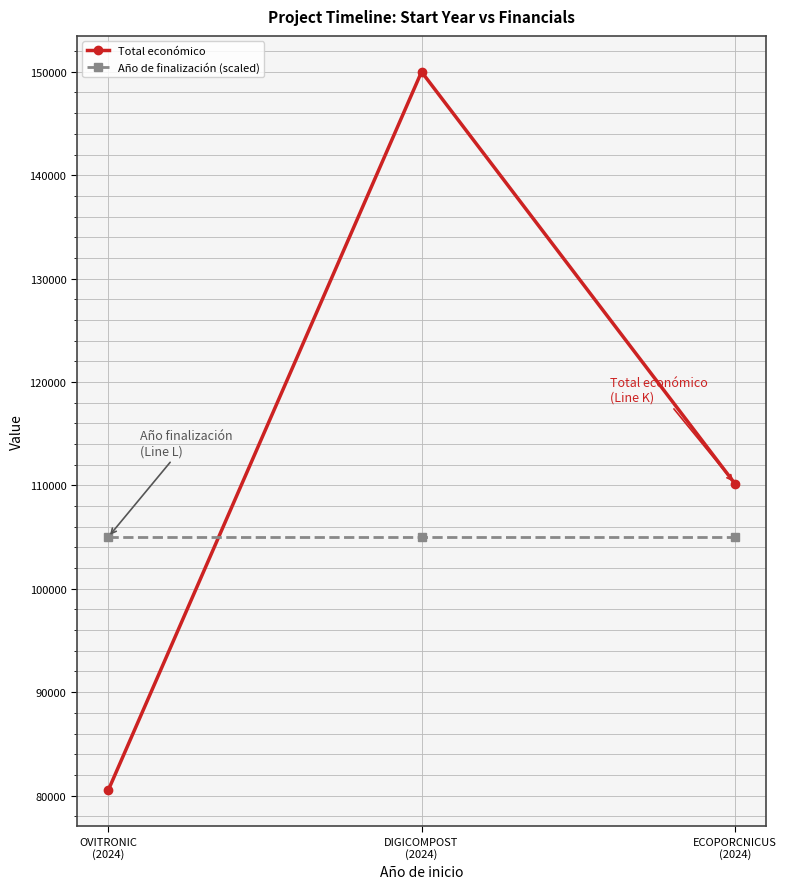

What is the value of the Año de finalización (scaled) point at the 2nd from the left?

105000